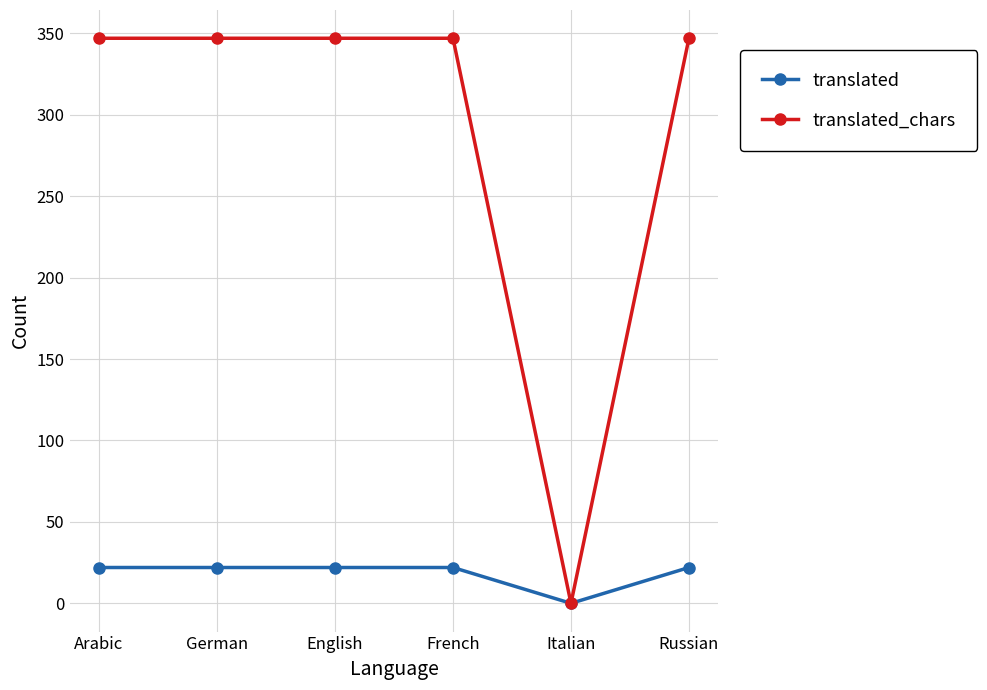

In translated, how many points are lower than both neighbors (excluding endpoints)?

1